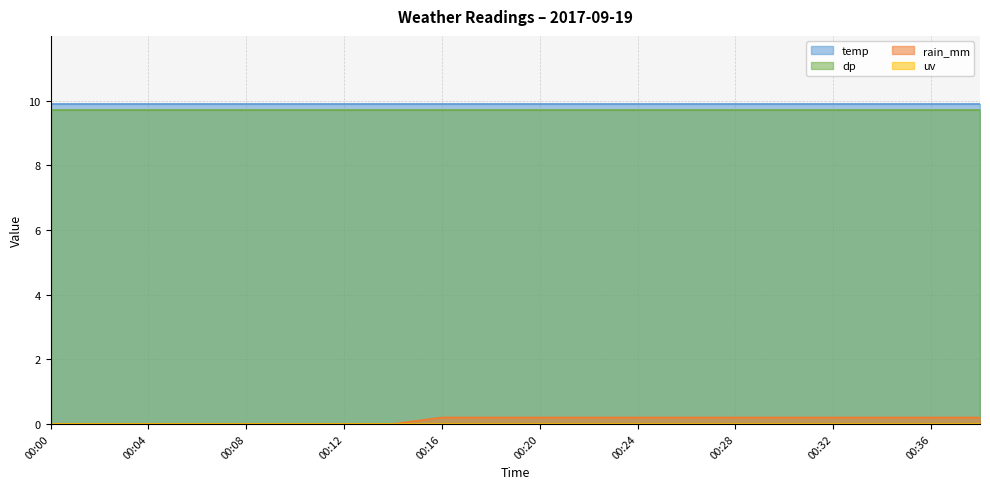

What is the total value across all series at 00:20?

19.8